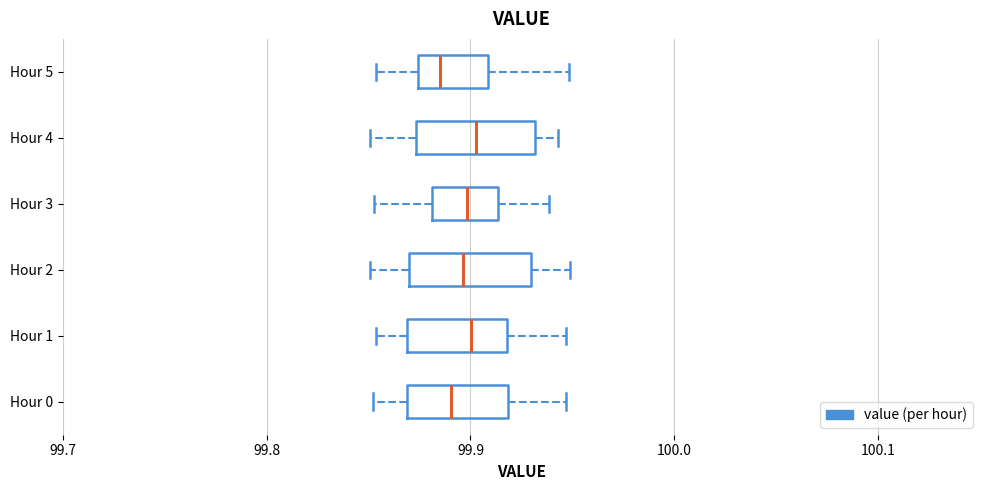

Where is the right edge of the box for Hour 3 on the x-axis? The values are not printed on the chart, so give them approximately, as read against the axis.

99.91